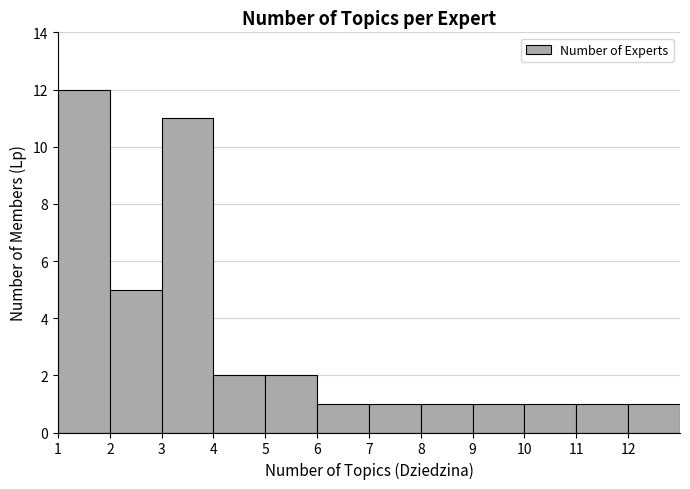

How tall is the bar that spans 7 to 8 on the x-axis? The values are not printed on the chart, so give them approximately, as read against the axis.

1